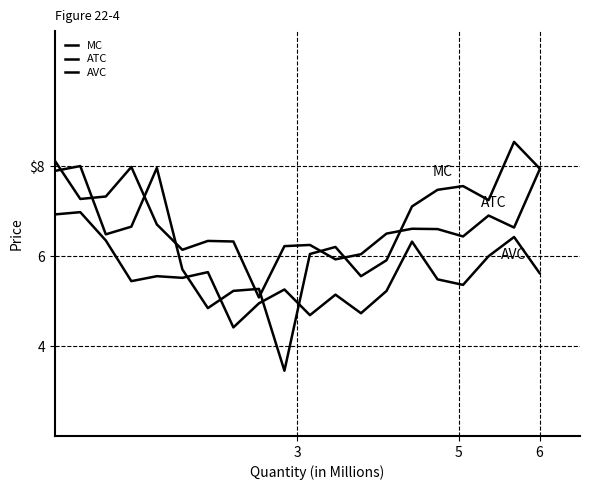

What is the maximum value for AVC?

7.0